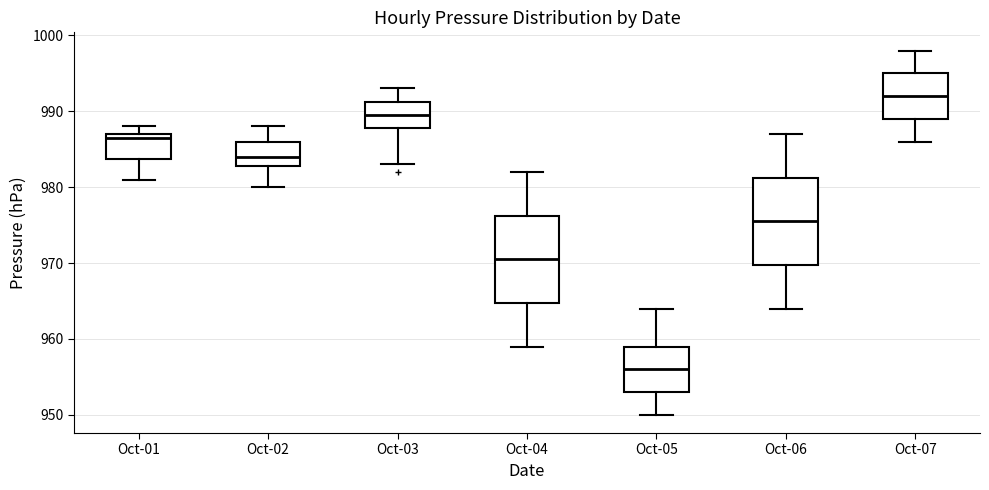

Where is the lower edge of the box for Oct-05 on the y-axis? The values are not printed on the chart, so give them approximately, as read against the axis.

953